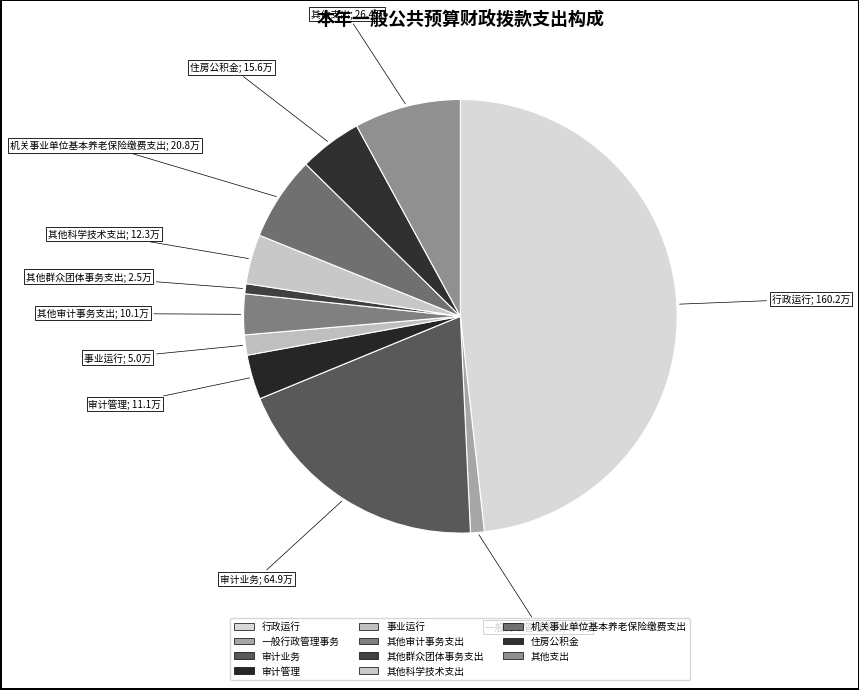

Count the number of slices in the pie.

11